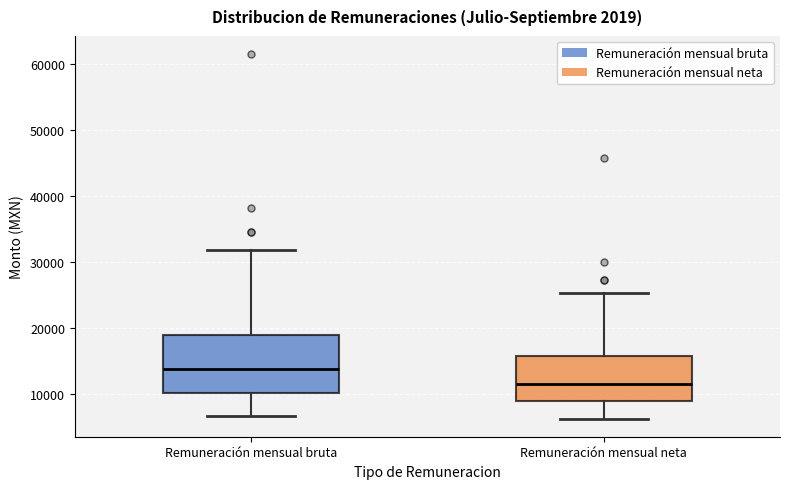

Where is the lower edge of the box for Remuneración mensual bruta on the y-axis? The values are not printed on the chart, so give them approximately, as read against the axis.

10000